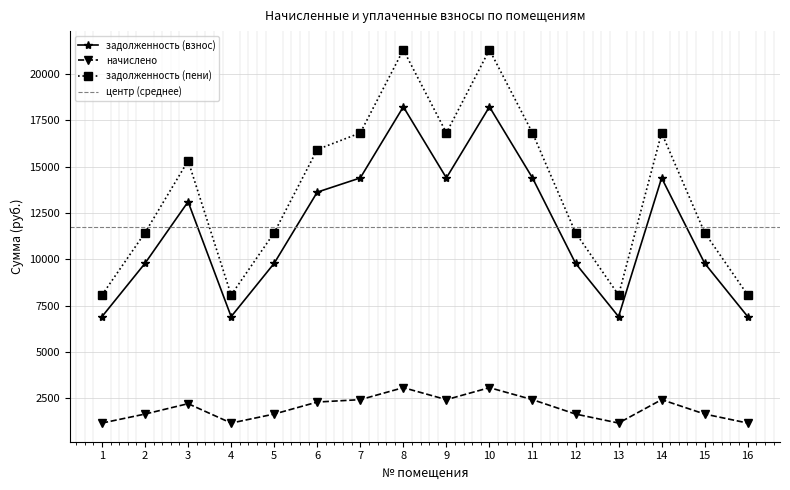

Which category has the lowest value in the начислено series?

1